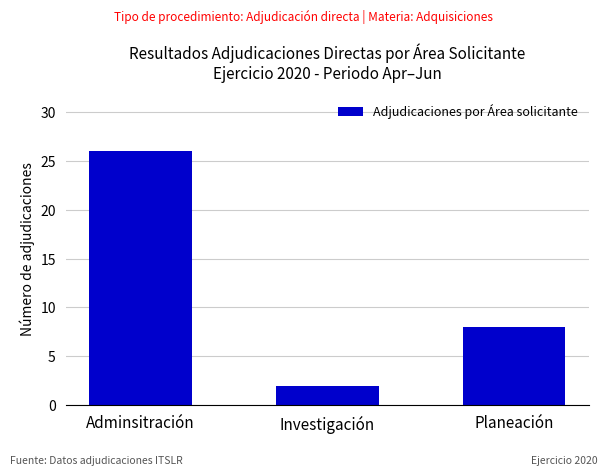

What is the average value?

12